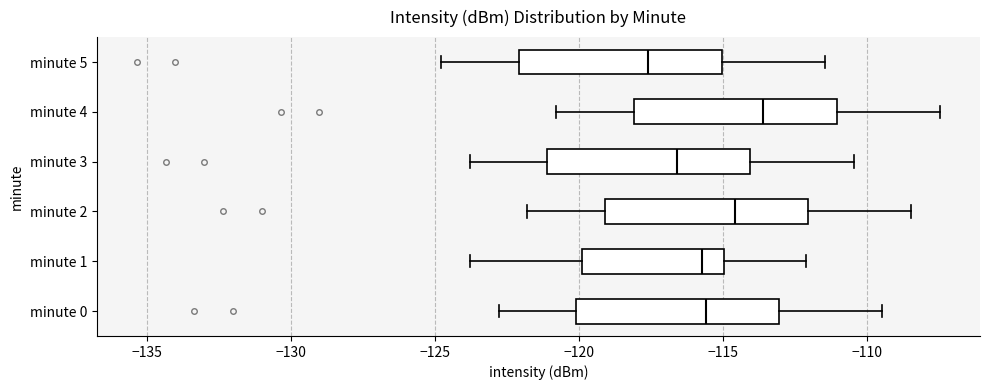

Which box's median line is the furthest to the left?

minute 5